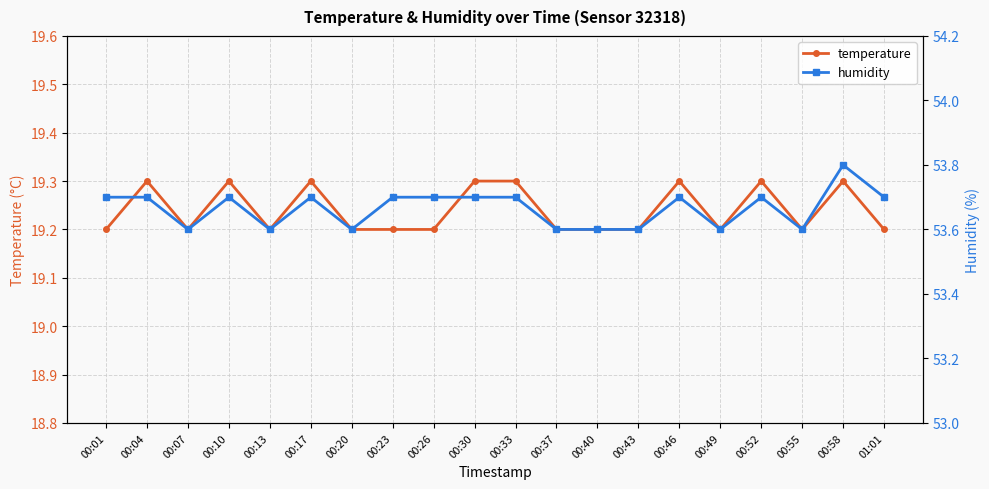

True or false: temperature has more than 1 interior local peaks.

True